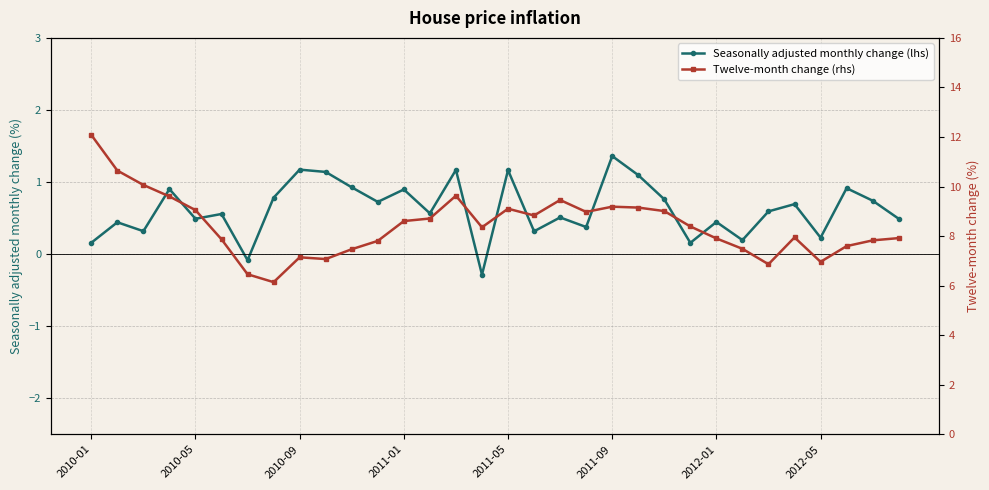

At 30, list the series in order from largest to smallest.

Twelve-month change (rhs), Seasonally adjusted monthly change (lhs)